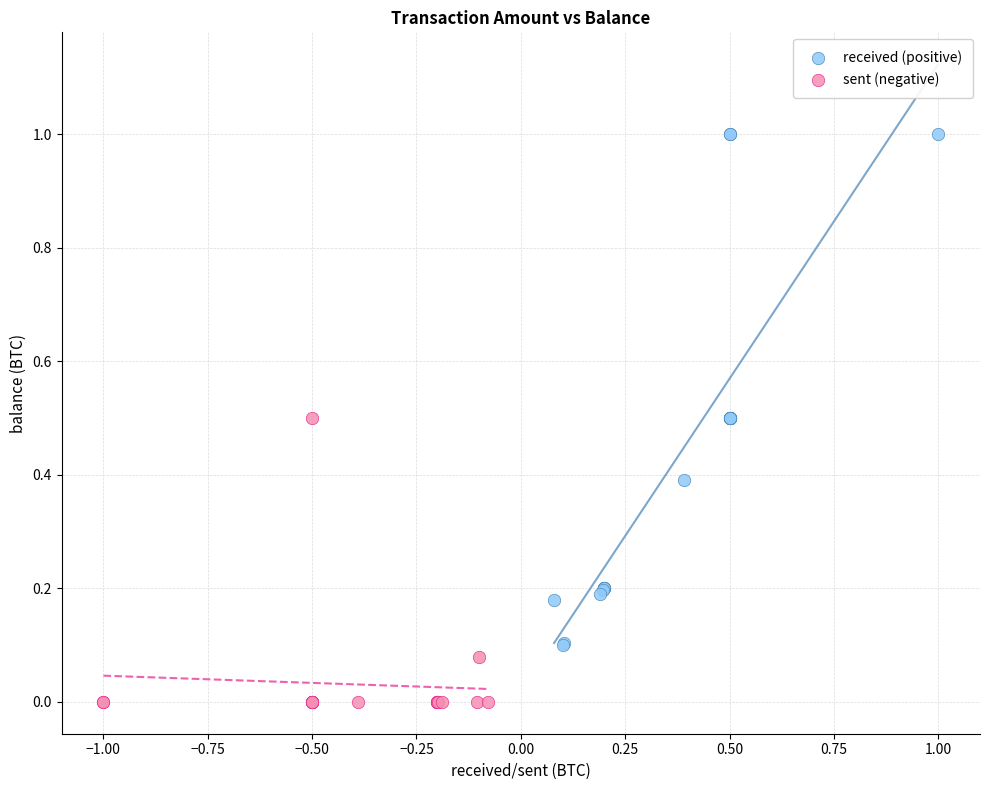

What are all the series names shown in the legend?

received (positive), sent (negative)